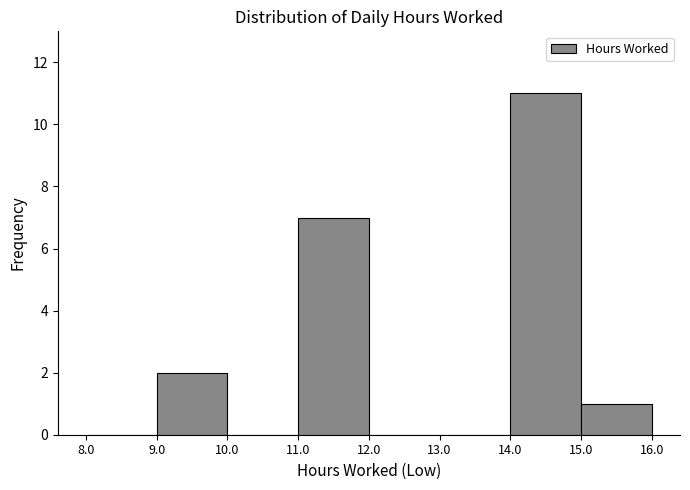

Over which range of the x-axis is the bar tallest?

14.0 to 15.0